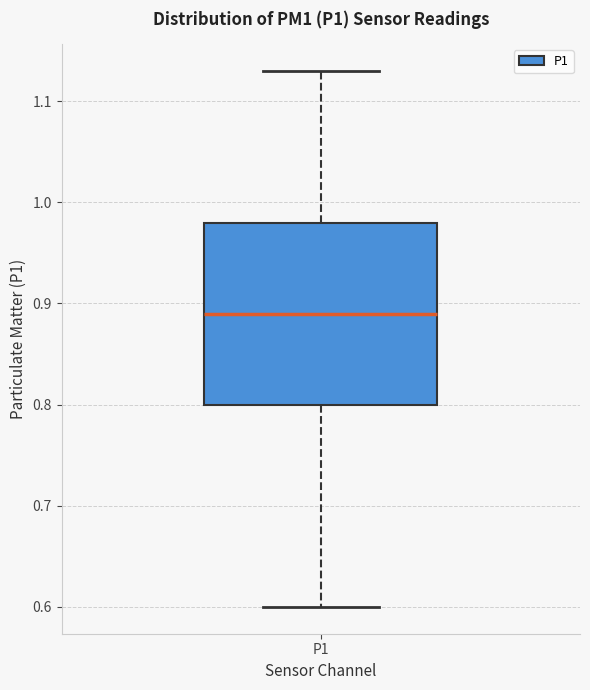

Transcribe this box plot: give where the median line is, the range the box spans, and where the two whiskers end, as read against the y-axis. The values are not printed on the chart, so give them approximately, as read against the axis.

median 0.89, box 0.80 to 0.98, whiskers 0.60 to 1.13